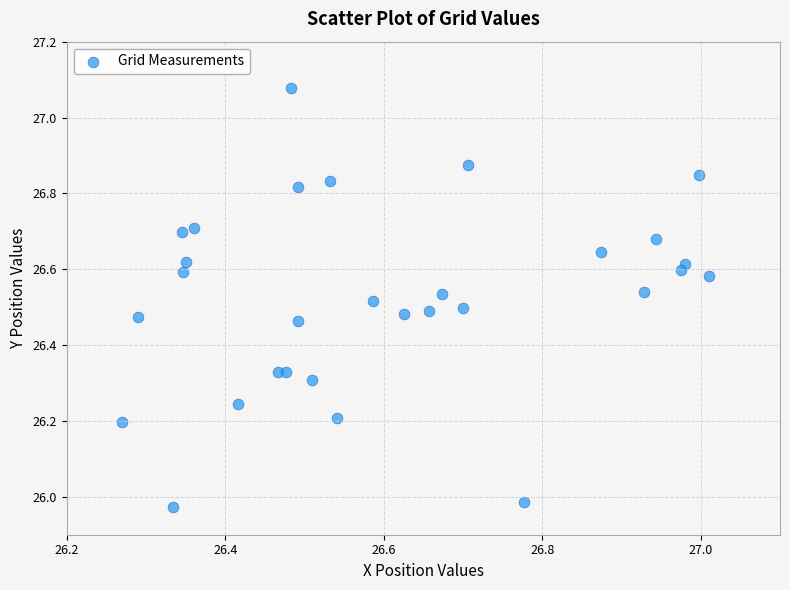

What is the range of Y values (max minus min)?

1.1